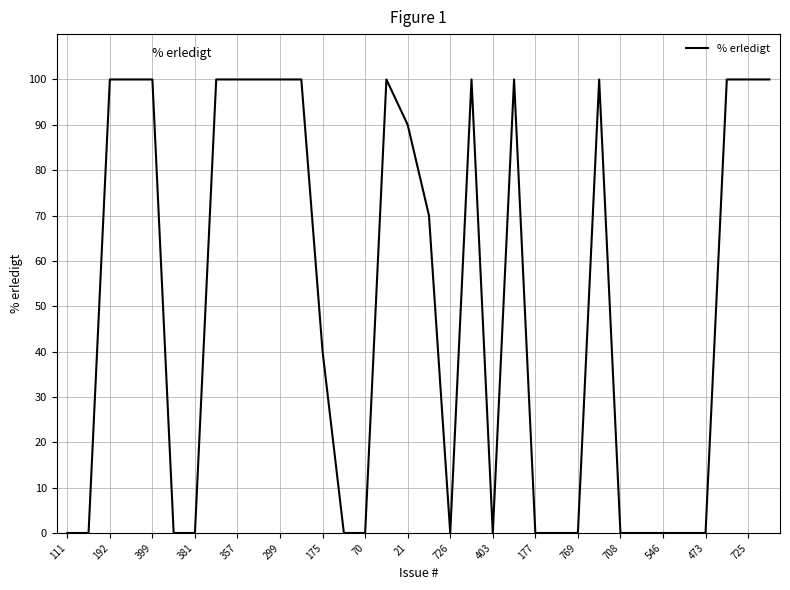

Is this an area chart (filled region under the line)?

No